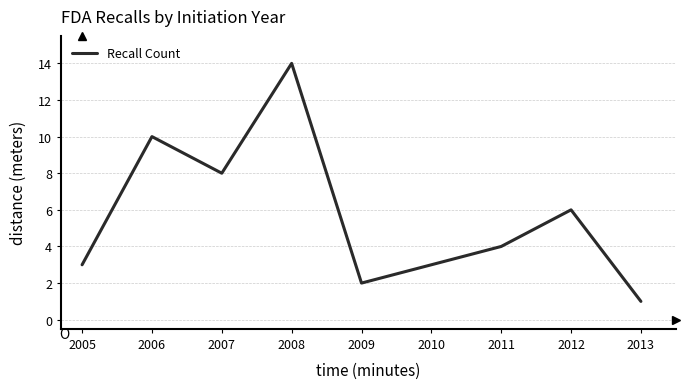

The chart shows a value of 3 at 2005. True or false?

True